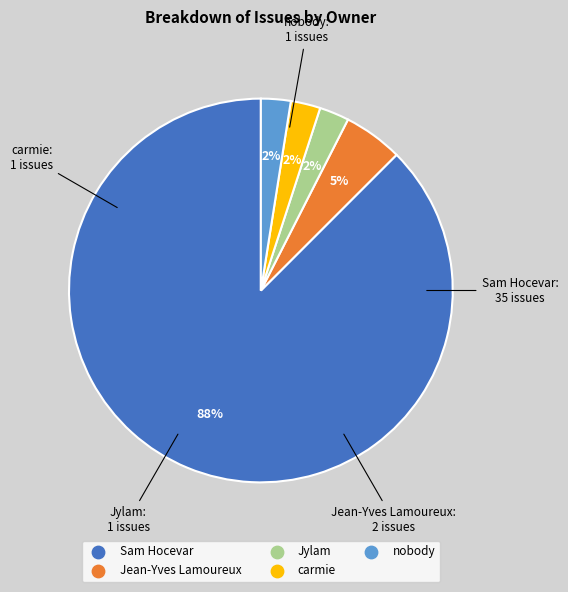

Is the sum of nobody and Jylam greater than half?

No